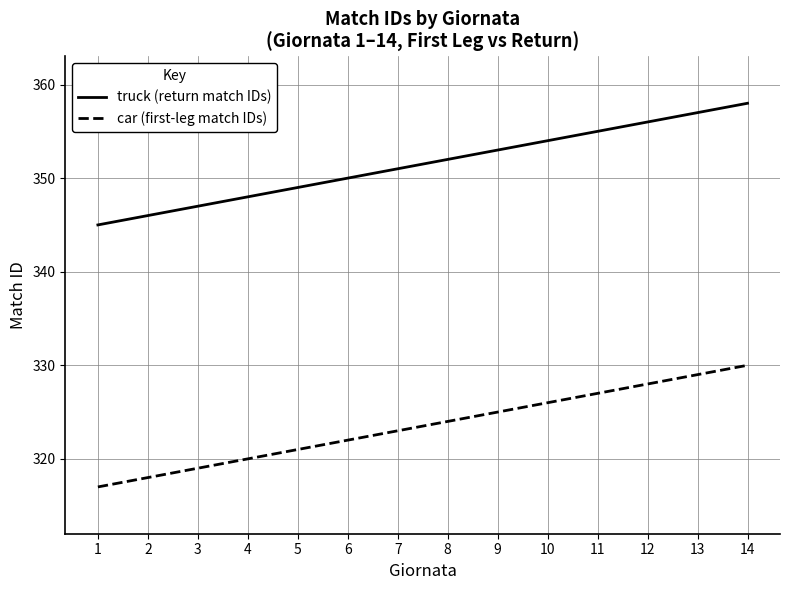

What is the spread (max minus min) of values at 6?

28